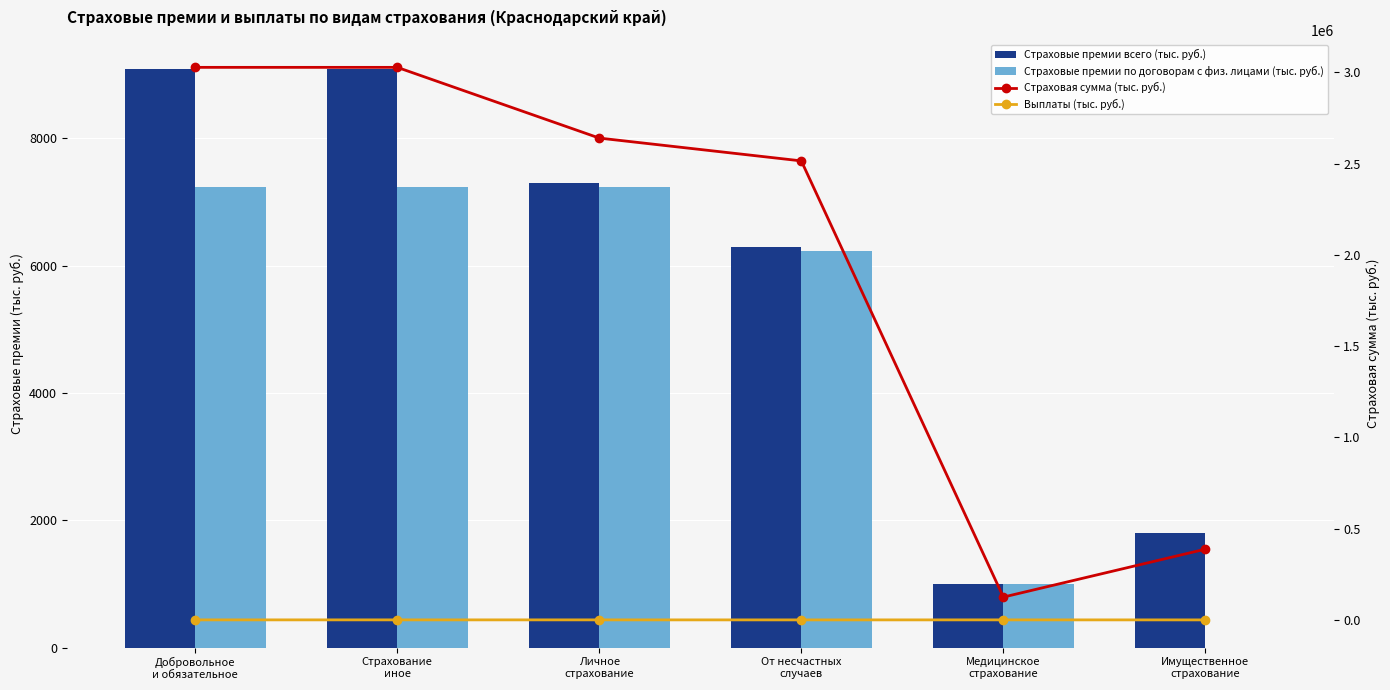

What is the sum of all Страховые премии по договорам с физ. лицами (тыс. руб.) values?

28937.4